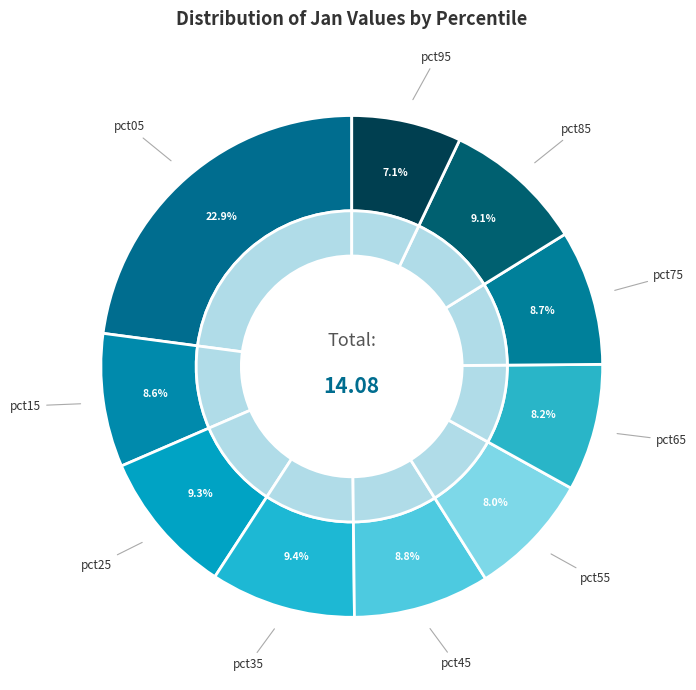

What portion of the pie excludes pct75?

91.3%